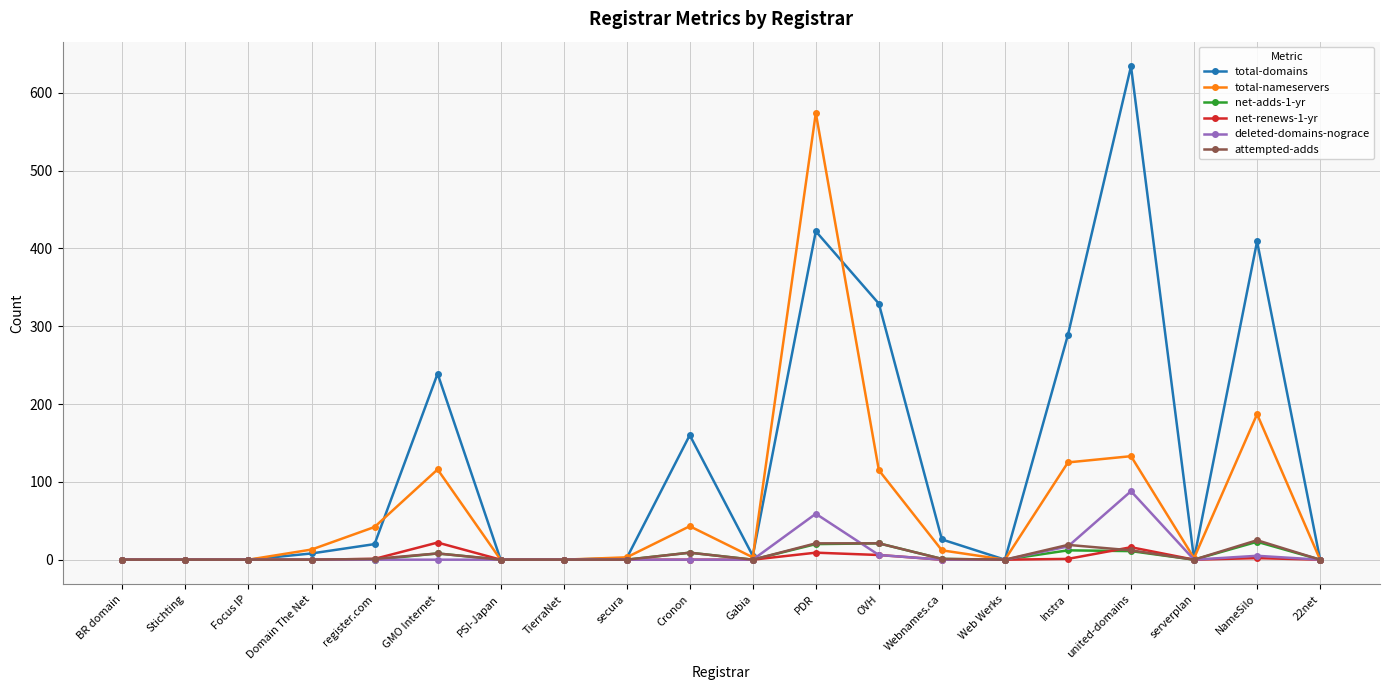

True or false: net-renews-1-yr has more than 2 interior local peaks.

True